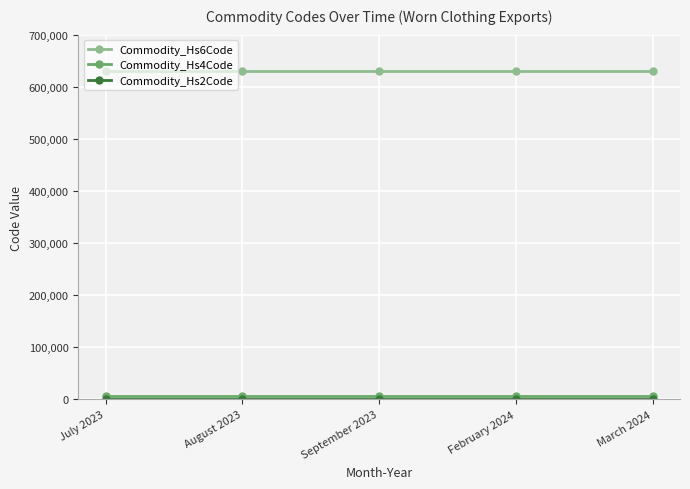

Which series has the largest total across all categories?

Commodity_Hs6Code